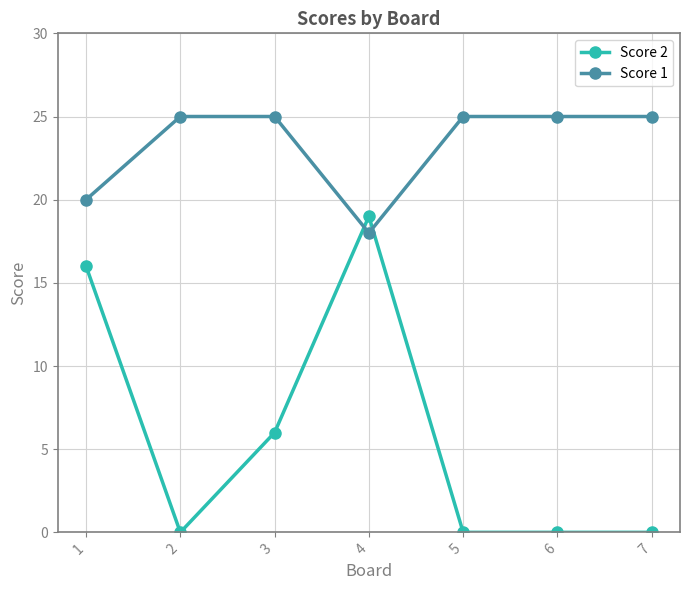

What is the average value of the Score 1 series?

23